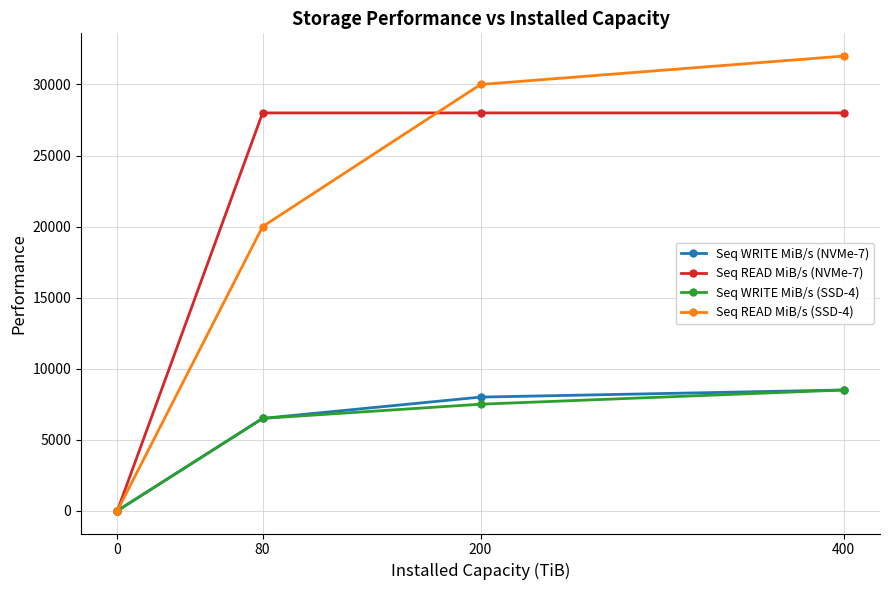

How many categories are shown in the chart?

4